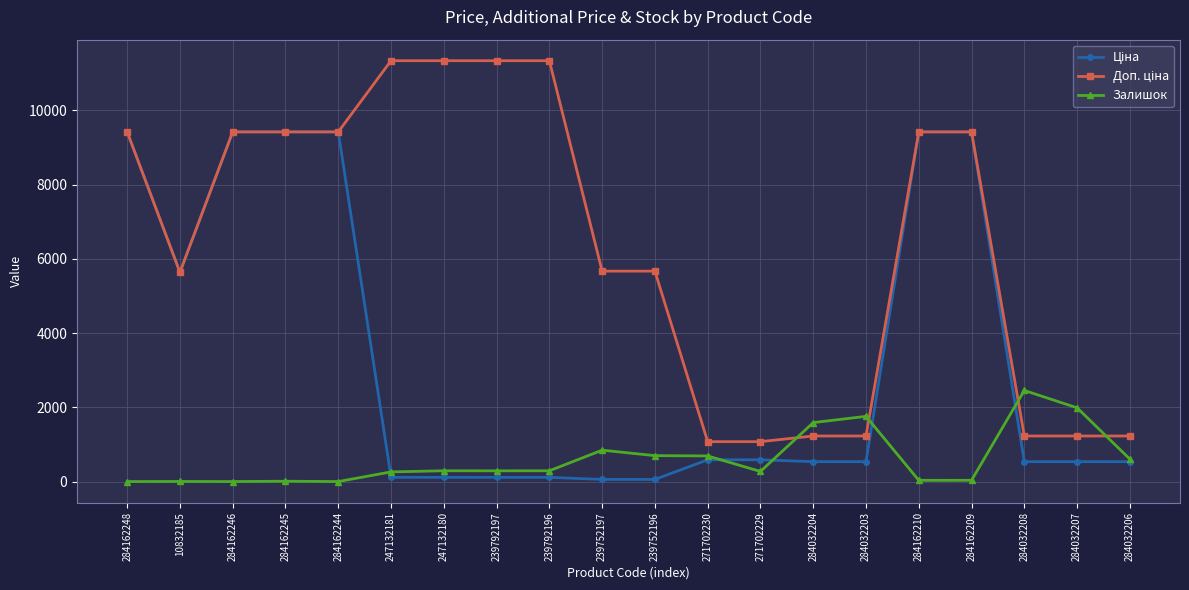

What is the maximum value shown in the chart?

11334.0